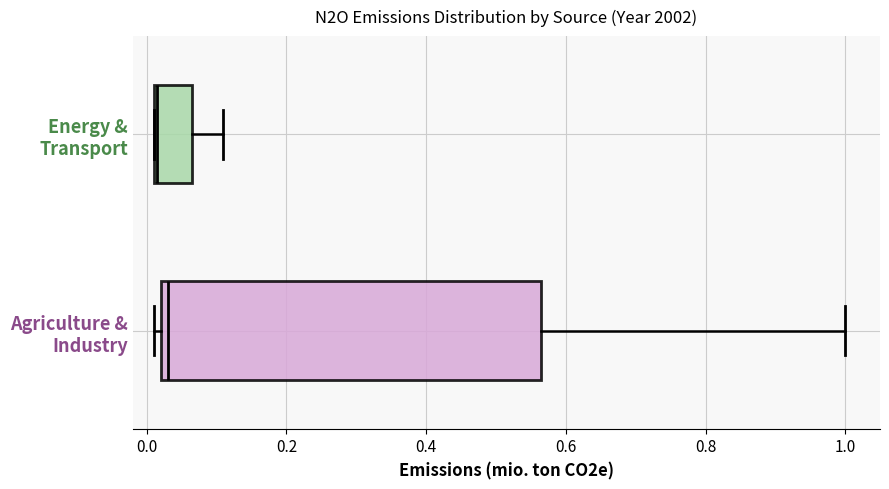

Which box is the widest, from its left edge to its right edge?

Agriculture & Industry